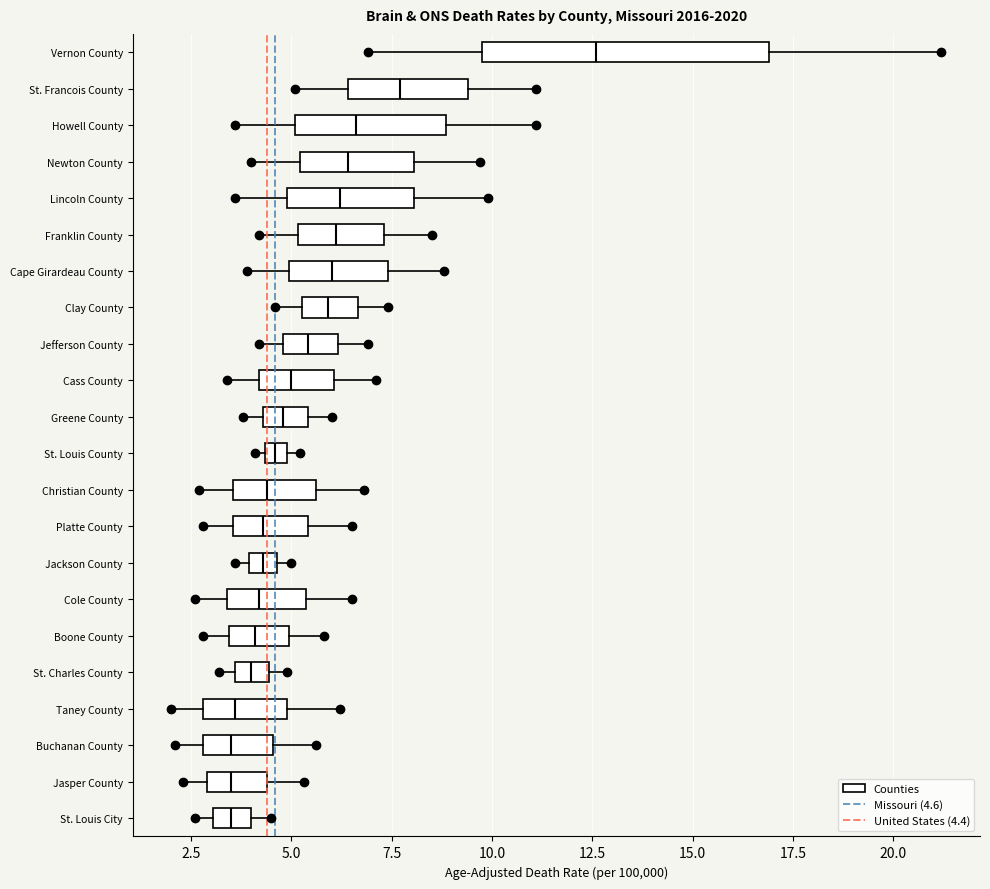

Where does the left whisker of the box for Platte County end on the x-axis? The values are not printed on the chart, so give them approximately, as read against the axis.

3.0